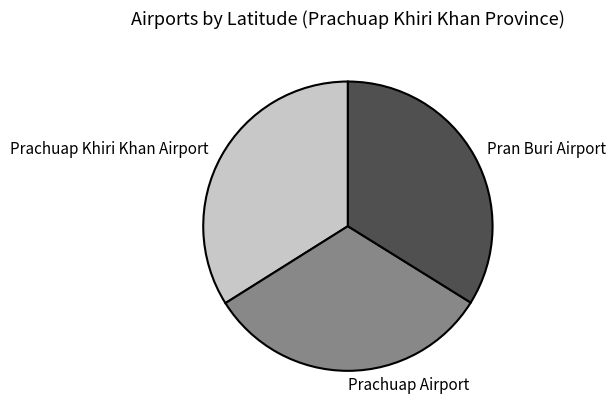

Approximately how many times larger is the value at Prachuap Khiri Khan Airport compared to Pran Buri Airport?

1.0